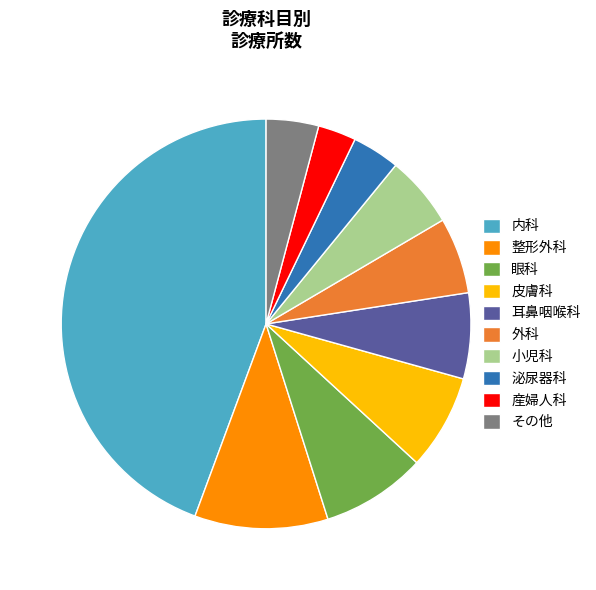

Is it true that 耳鼻咽喉科 is 7% of the pie?

True